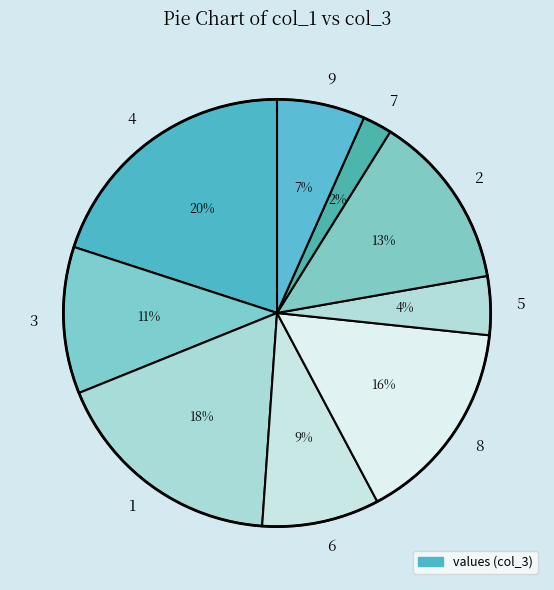

To the nearest percent, what is the difference between the 7 and 2 slice percentages?

11%